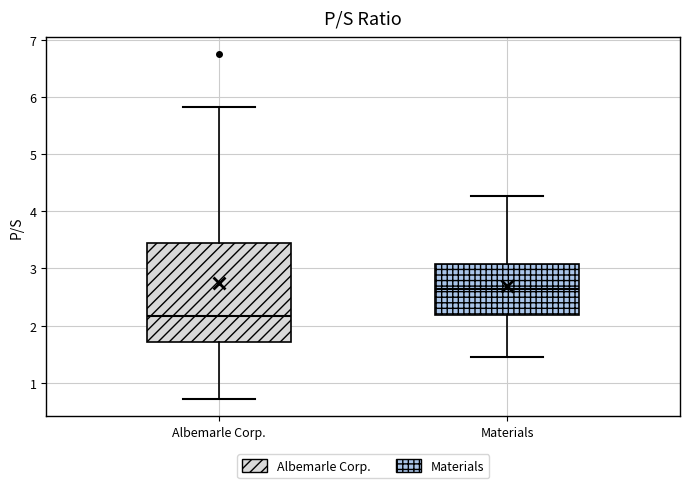

Which box's median line is the lowest?

Albemarle Corp.